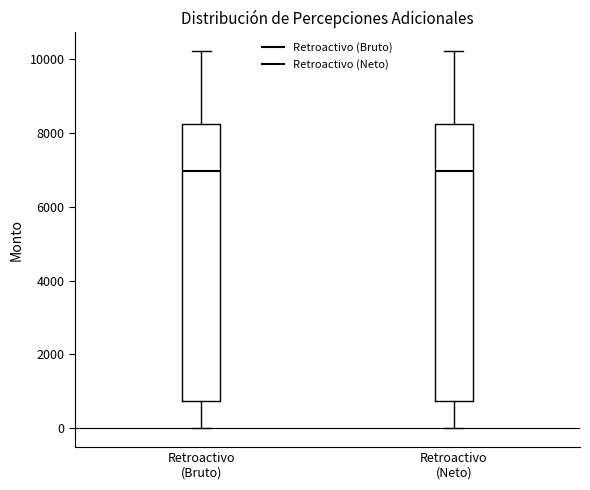

Reading left to right, read every box against the y-axis: the position of its median line, the range the box covers, and the ends of its whiskers. The values are not printed on the chart, so give them approximately, as read against the axis.

Retroactivo (Bruto): median 7000, box 800 to 8200, whiskers 0 to 10200
Retroactivo (Neto): median 7000, box 800 to 8200, whiskers 0 to 10200